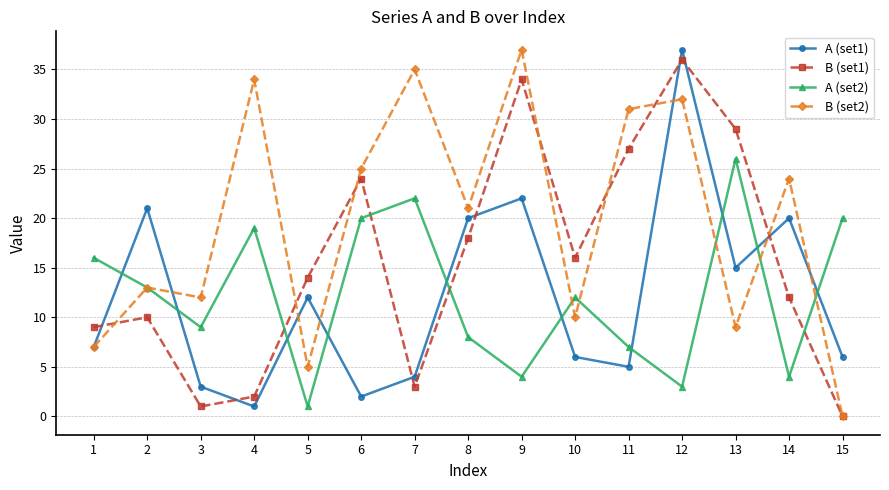

Rank the categories by B (set1) value from lowest to highest.

15, 3, 4, 7, 1, 2, 14, 5, 10, 8, 6, 11, 13, 9, 12